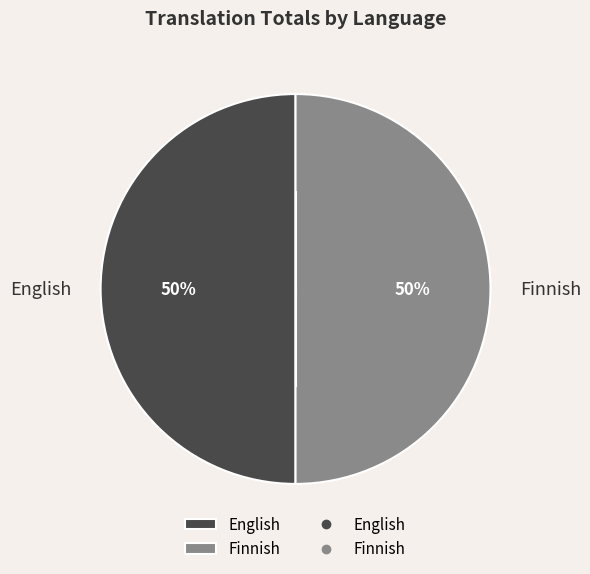

Do English and Finnish together represent more than half of the pie?

Yes